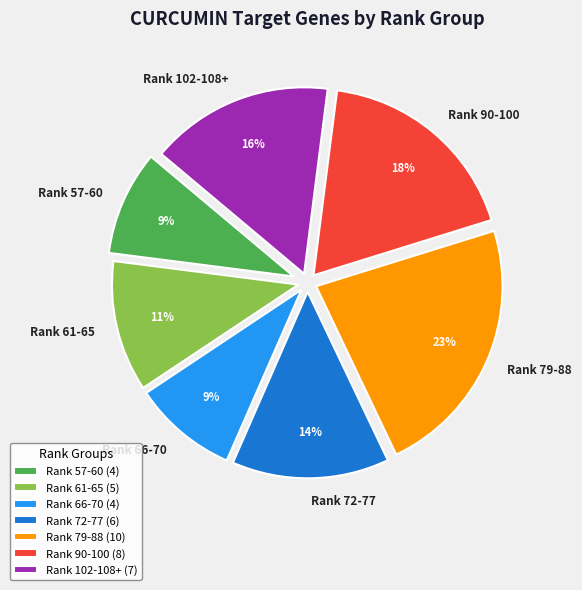

Is it true that Rank 102-108+ is 16% of the pie?

True